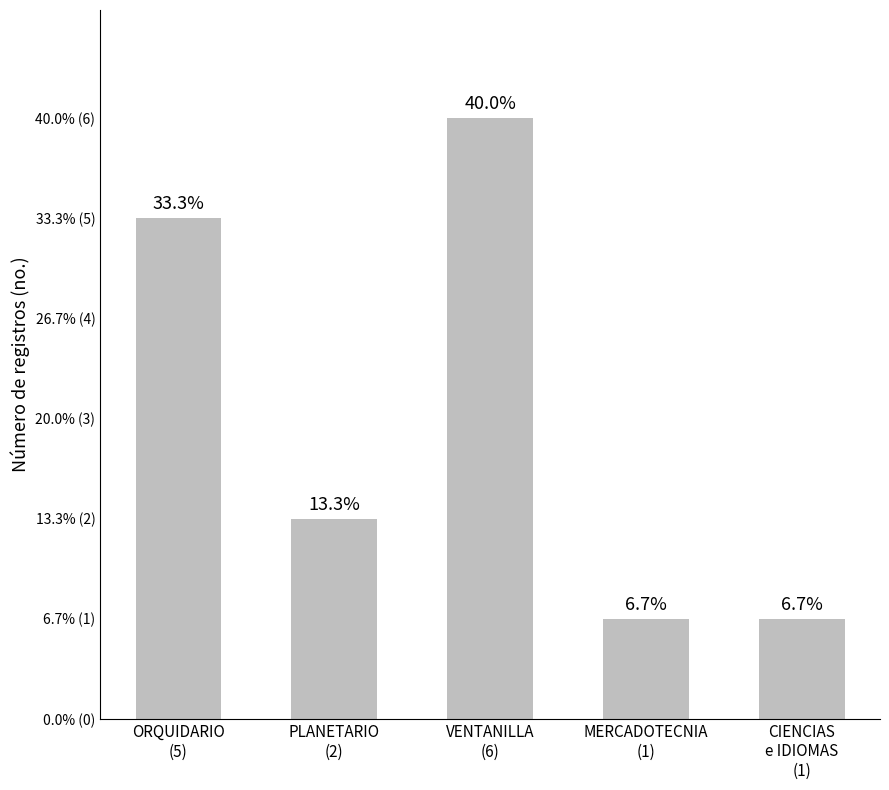

List the labels in order of value, largest first.

VENTANILLA
(6), ORQUIDARIO
(5), PLANETARIO
(2), MERCADOTECNIA
(1), CIENCIAS
e IDIOMAS
(1)